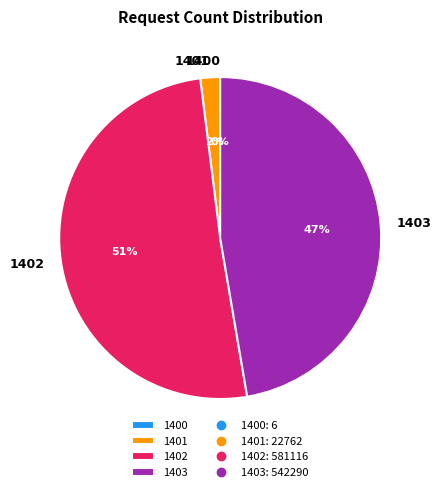

Is there a majority slice in this chart?

Yes